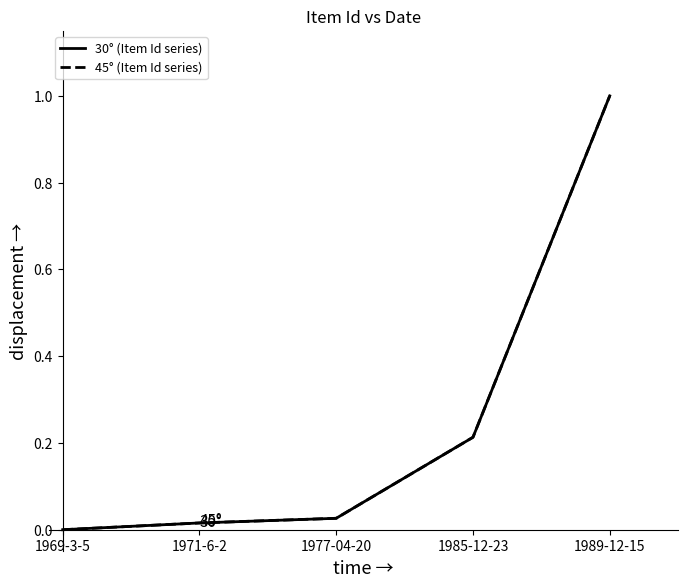

What value does the 30° (Item Id series) series have at 1985-12-23?

0.2